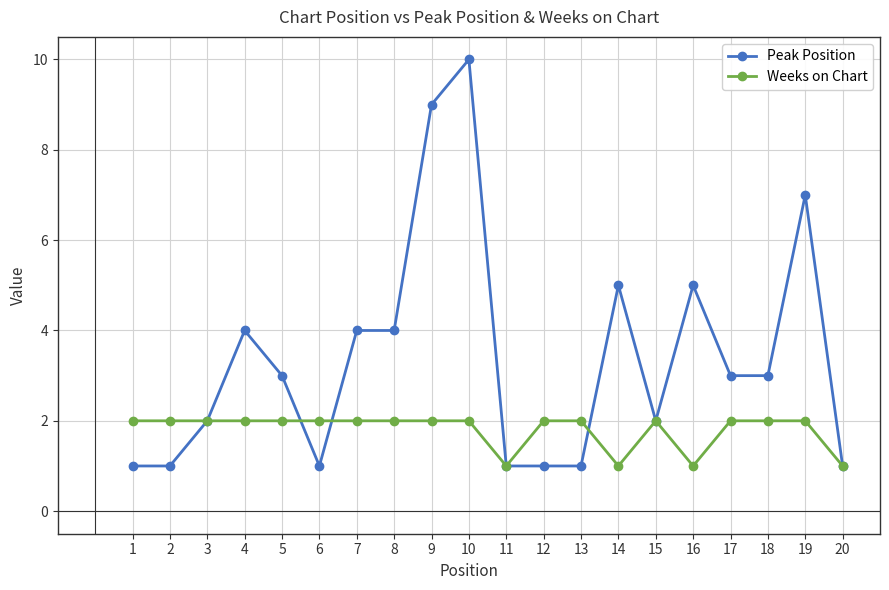

List the series in order of their peak value, highest first.

Peak Position, Weeks on Chart